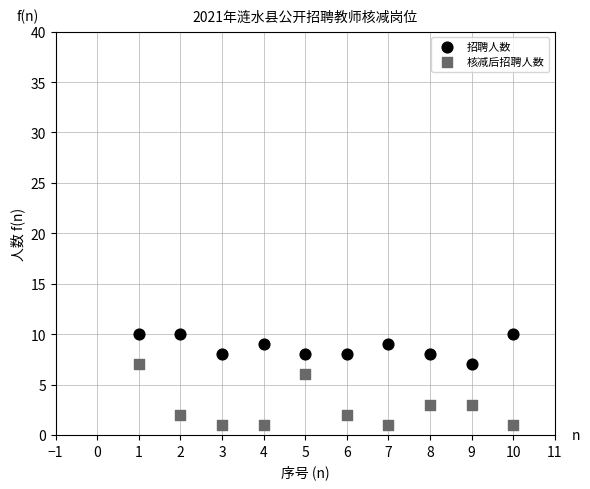

Across all data points, what is the range of Y values (max minus min)?

9